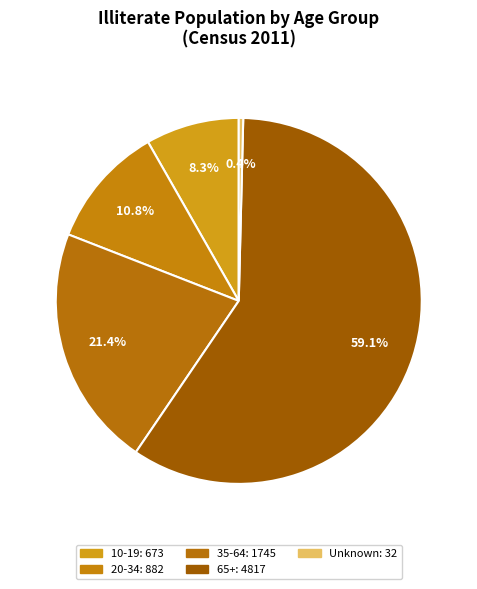

Combined, do 10-19 and 35-64 account for over 50%?

No